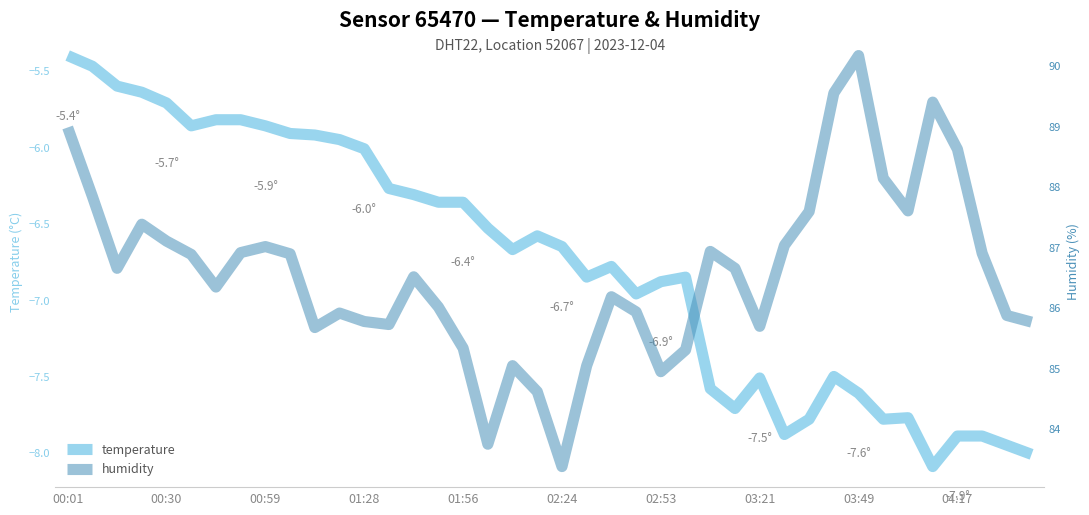

True or false: temperature has a value of -12.1 at 03:21.

False